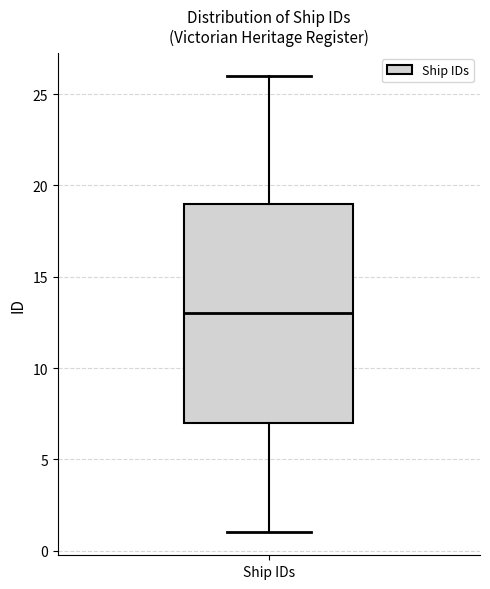

Read this box plot against the y-axis: the position of the median line, the range covered by the box, and the ends of both whiskers. The values are not printed on the chart, so give them approximately, as read against the axis.

median 13, box 7 to 19, whiskers 1 to 26